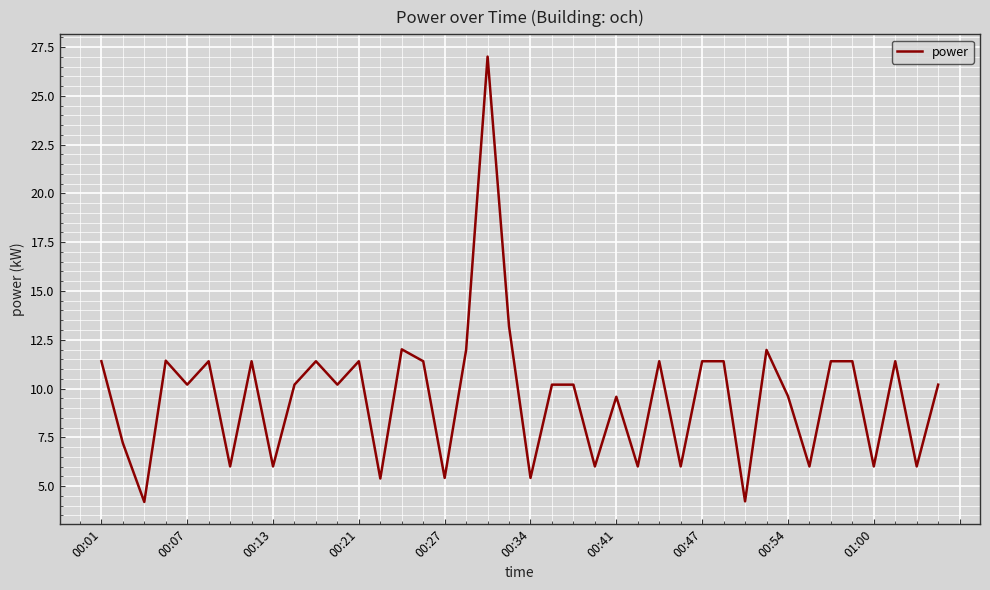

What is the smallest value displayed?

4.2